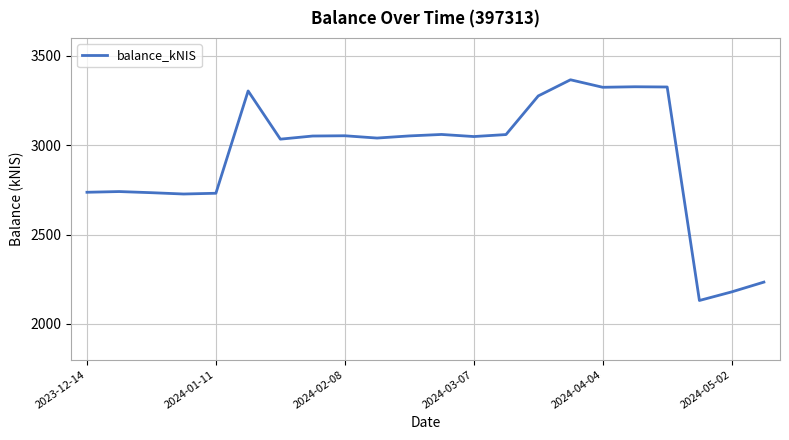

What is the greatest value displayed?

3365.8